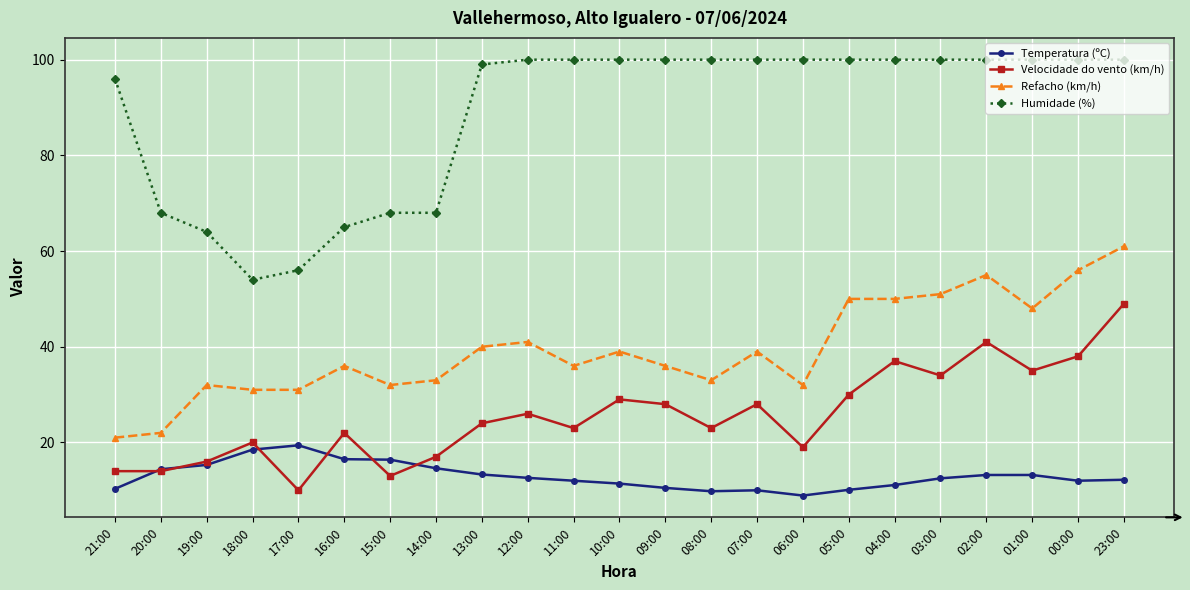

What is the total value across all series at 15:00?

129.4